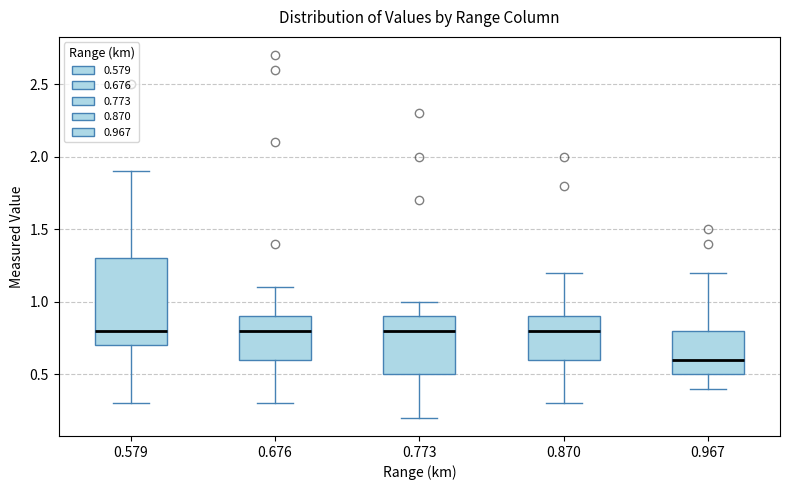

Where does the median line of the box at x = 0.579 sit on the y-axis? The values are not printed on the chart, so give them approximately, as read against the axis.

0.8